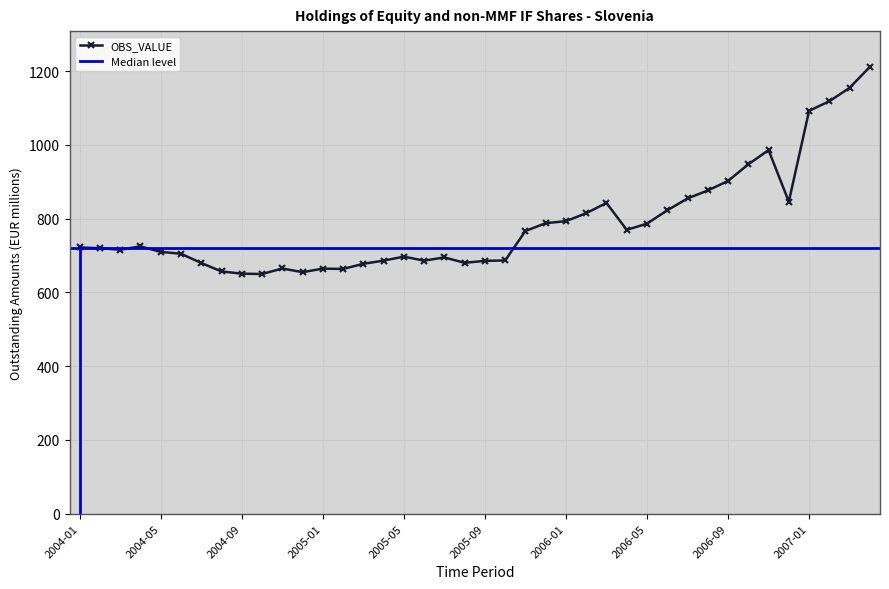

True or false: OBS_VALUE has more than 0 interior local peaks.

True